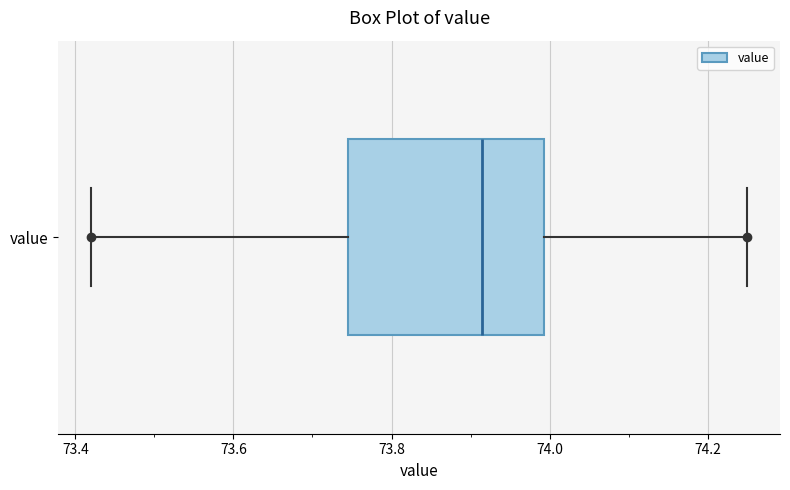

Where does the right whisker of the box for value end on the x-axis? The values are not printed on the chart, so give them approximately, as read against the axis.

74.26